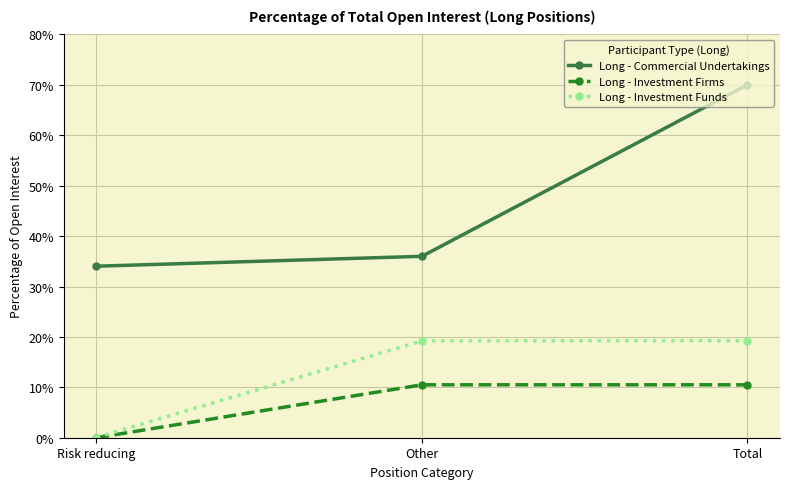

At which category is the sum across all series the highest?

Total